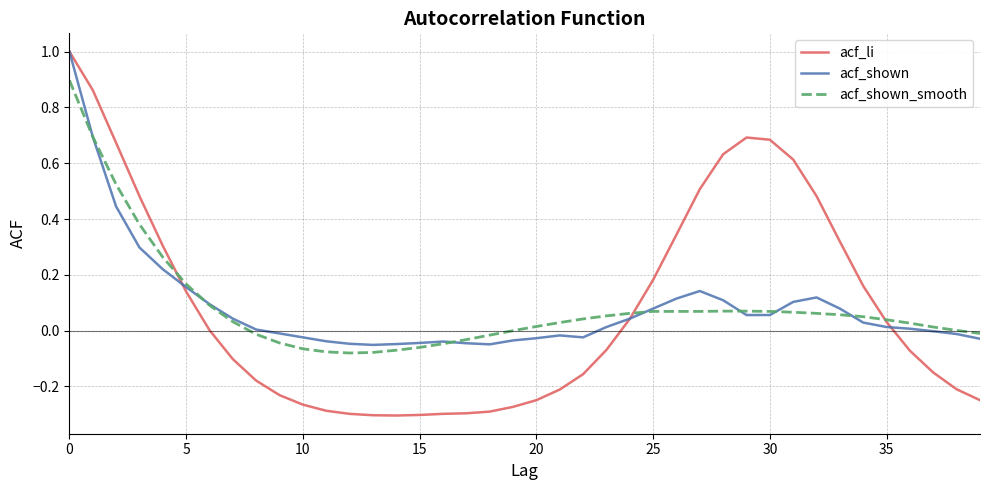

After their last crossing, which series has the higher values: acf_shown or acf_shown_smooth?

acf_shown_smooth